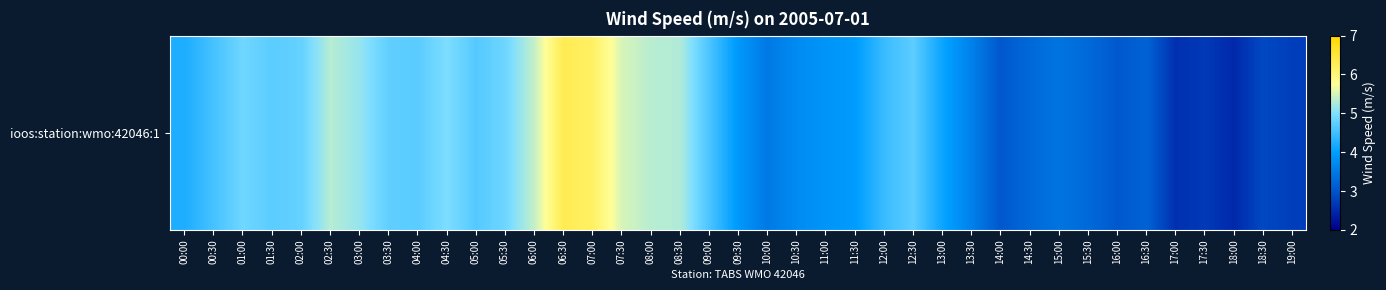

What is the maximum value shown in the chart?

6.3